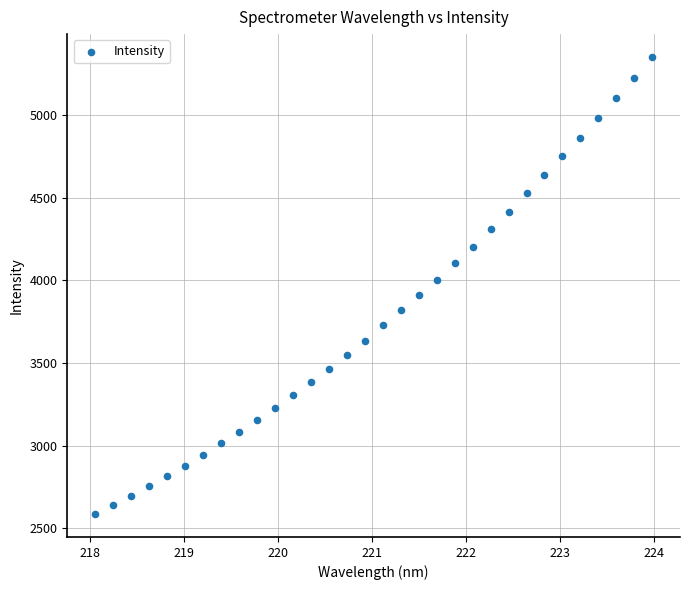

What is the range of Y values (max minus min)?

2770.3